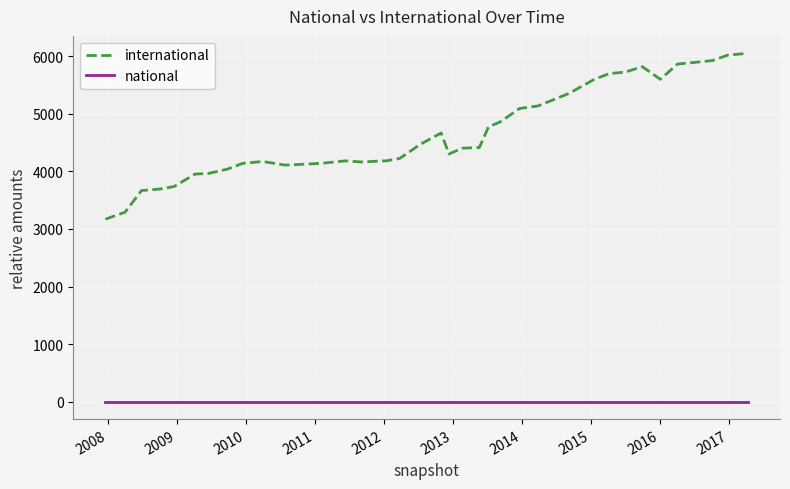

Which series has the largest range (max minus min)?

international